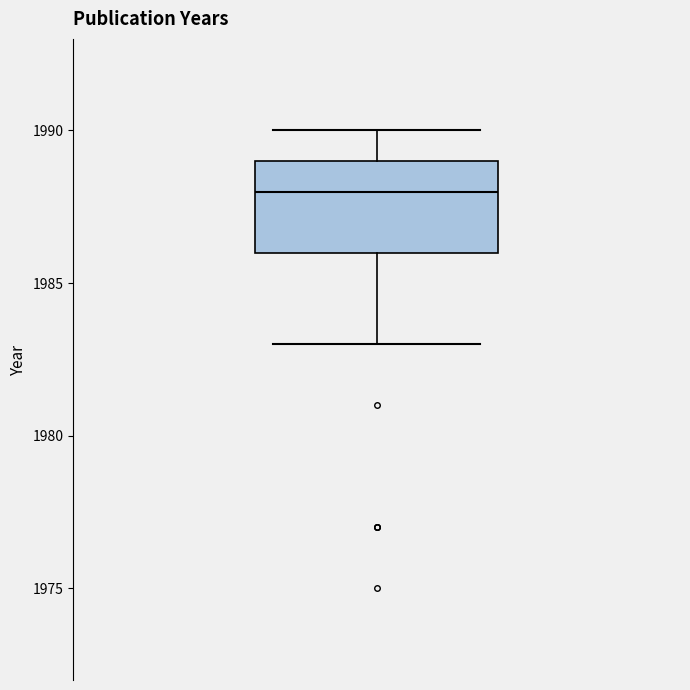

Transcribe this box plot: give where the median line is, the range the box spans, and where the two whiskers end, as read against the y-axis. The values are not printed on the chart, so give them approximately, as read against the axis.

median 1988, box 1986 to 1989, whiskers 1983 to 1990